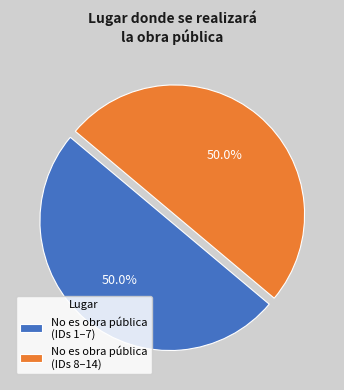

Approximately how many times larger is the value at No es obra pública (IDs 1–7) compared to No es obra pública (IDs 8–14)?

1.0